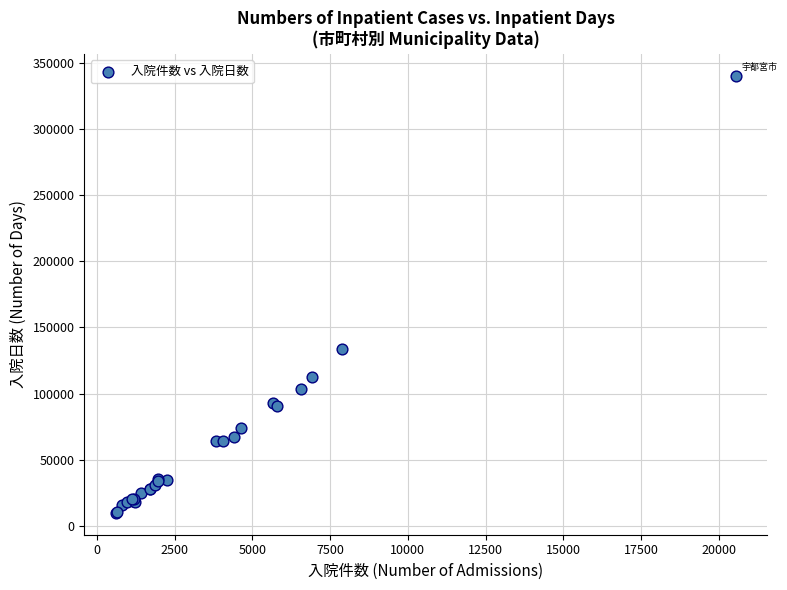

What Y value in the scatter plot is closest to 175130?

133964